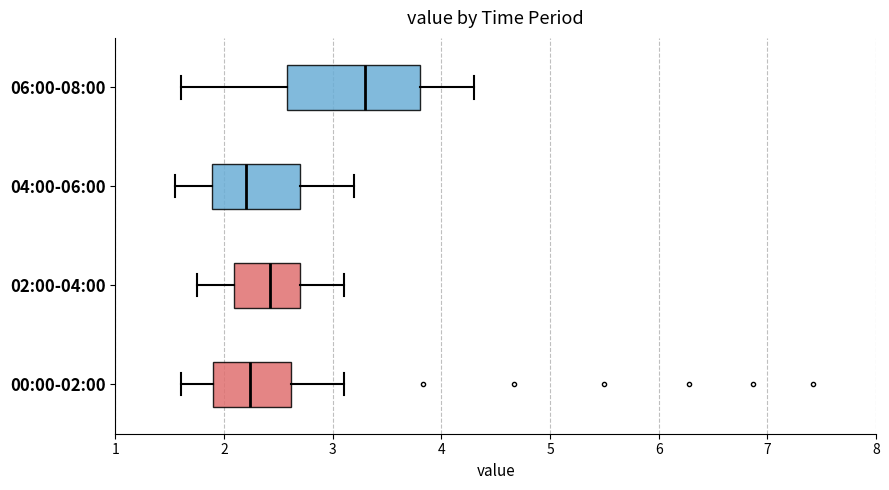

Comparing the boxes themselves (not the whiskers), which one is the widest?

06:00-08:00